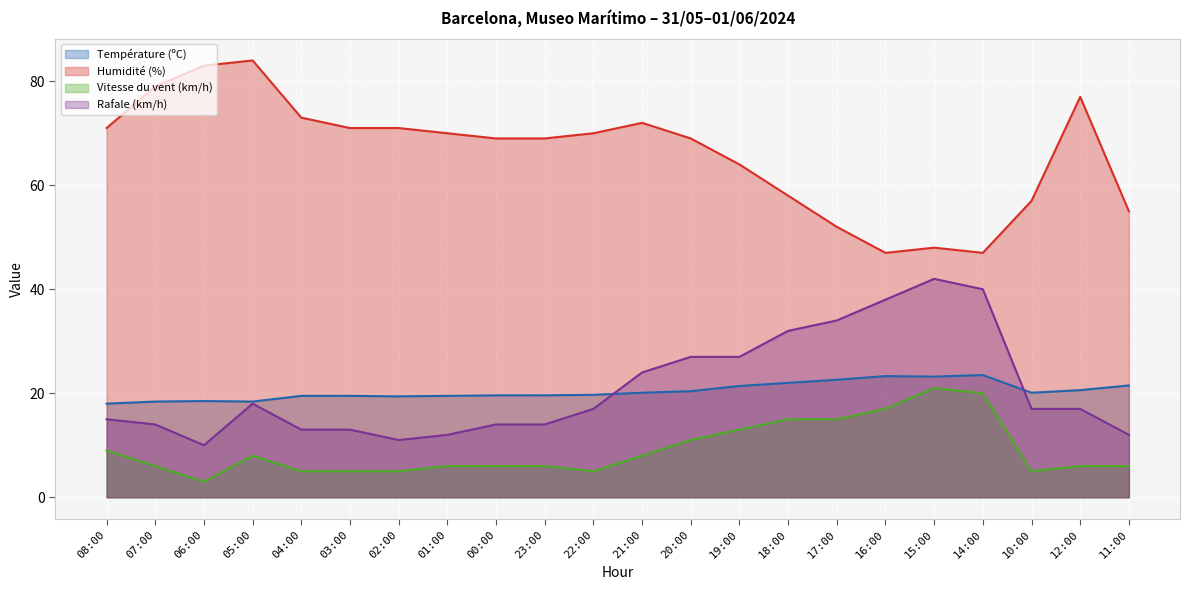

True or false: Vitesse du vent (km/h) and Humidité (%) intersect in this chart.

False